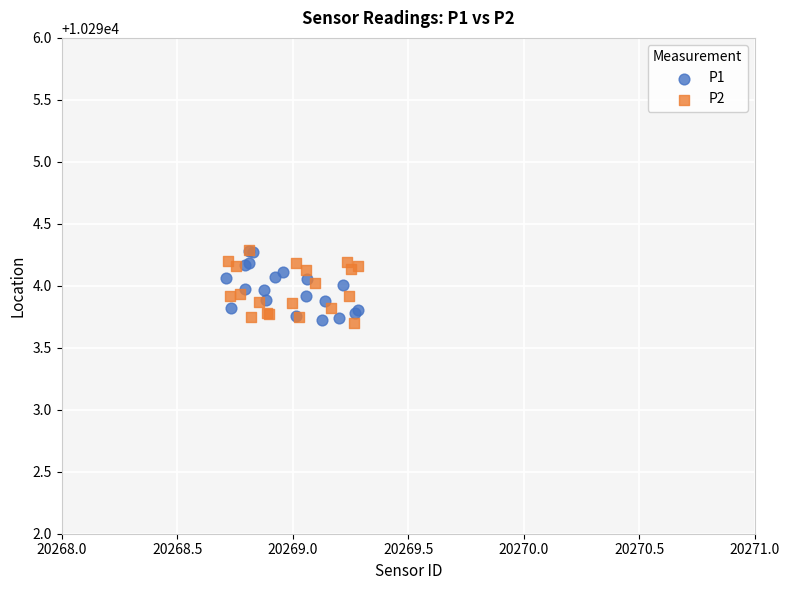

What are all the series names shown in the legend?

P1, P2